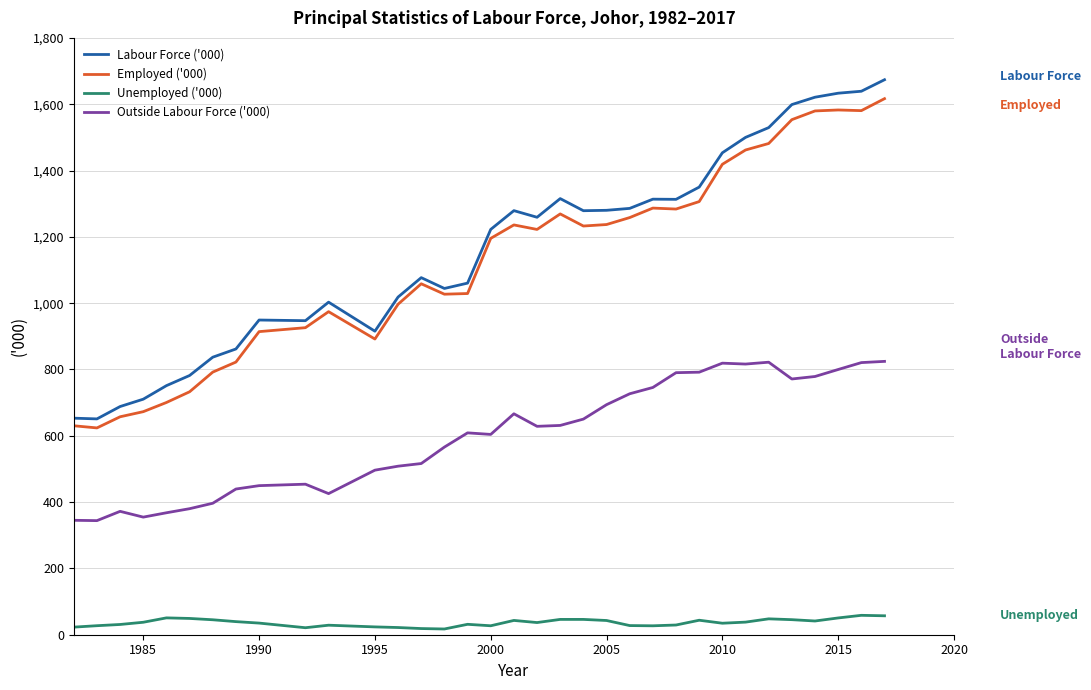

How many categories are shown in the chart?

34